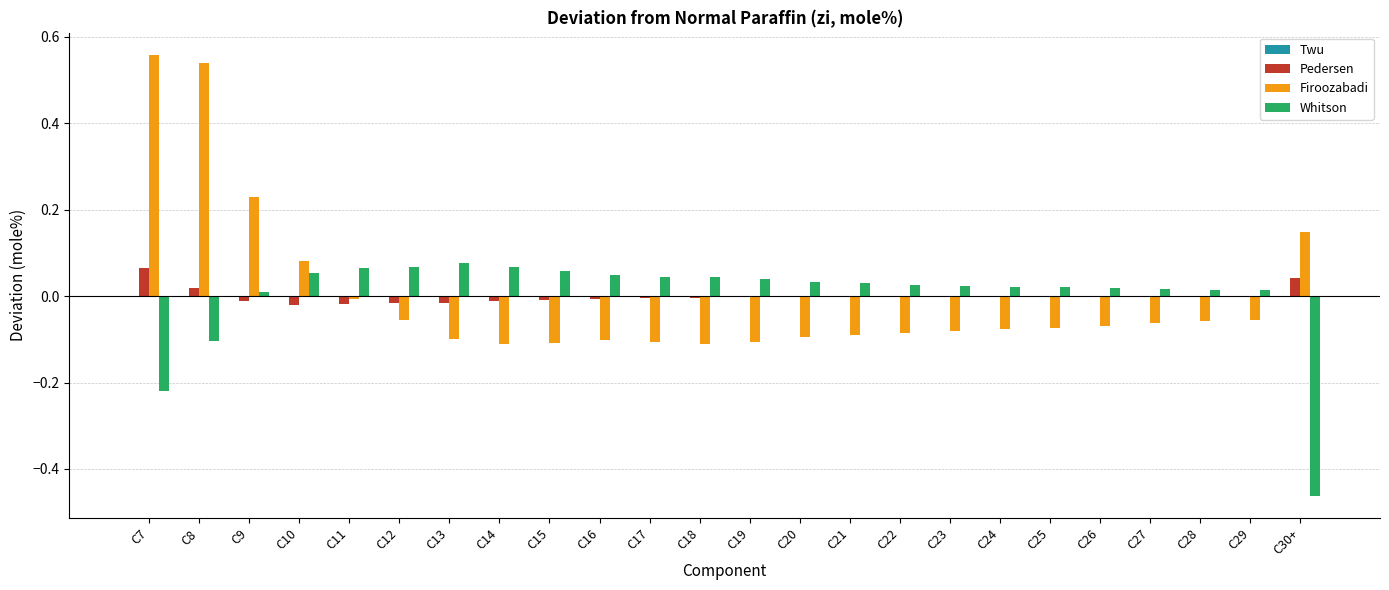

What is the total value across all series at C30+?

-0.3